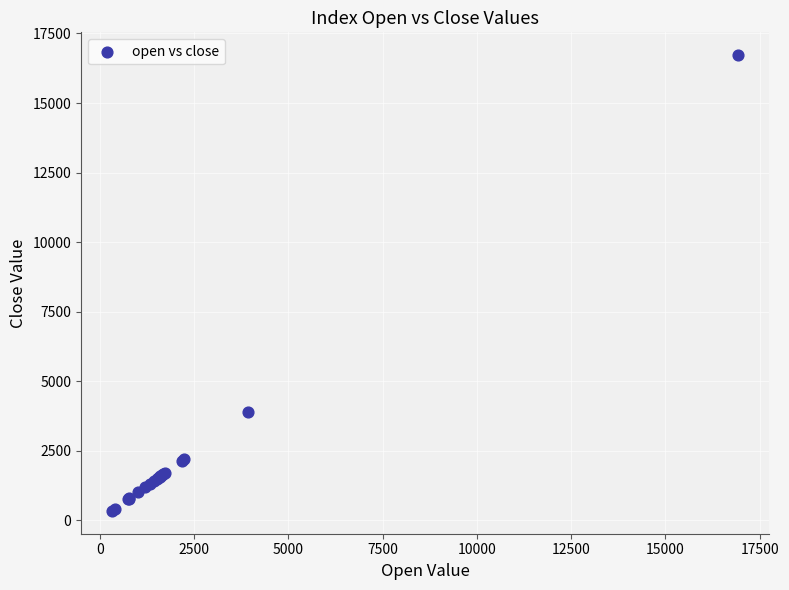

What Y value in the scatter plot is closest to 8525?

3880.6